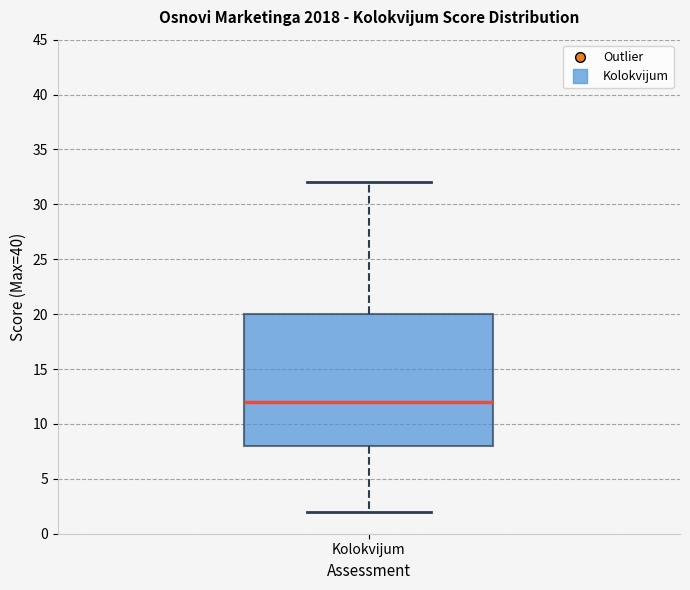

Transcribe this box plot: give where the median line is, the range the box spans, and where the two whiskers end, as read against the y-axis. The values are not printed on the chart, so give them approximately, as read against the axis.

median 12, box 8 to 20, whiskers 2 to 32